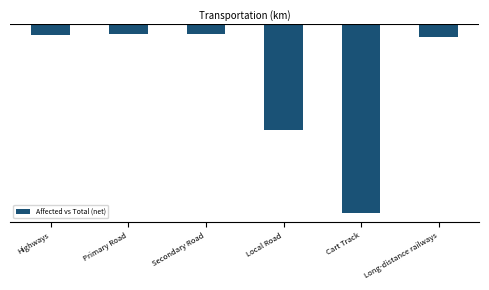

Where does the data first go above -46?

Primary Road